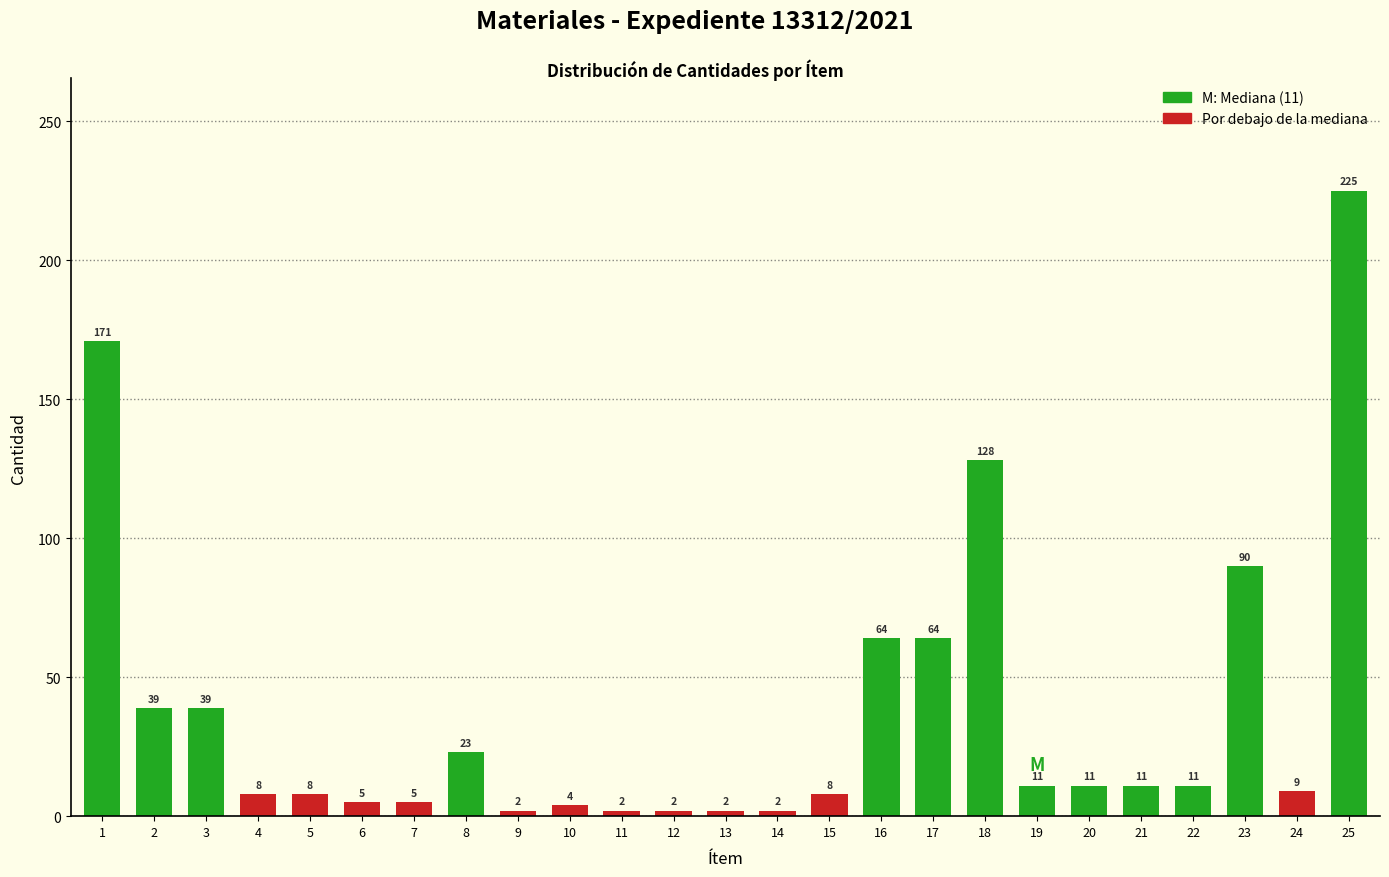

Reading left to right, list all the values displayed in this chart.

171	39	39	8	8	5	5	23	2	4	2	2	2	2	8	64	64	128	11	11	11	11	90	9	225